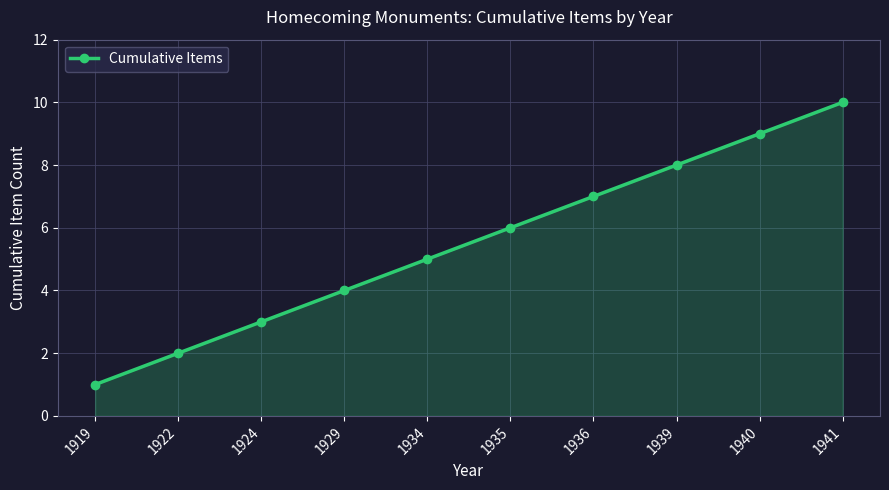

Approximately how many times larger is the value at 1922 compared to 1936?

0.3